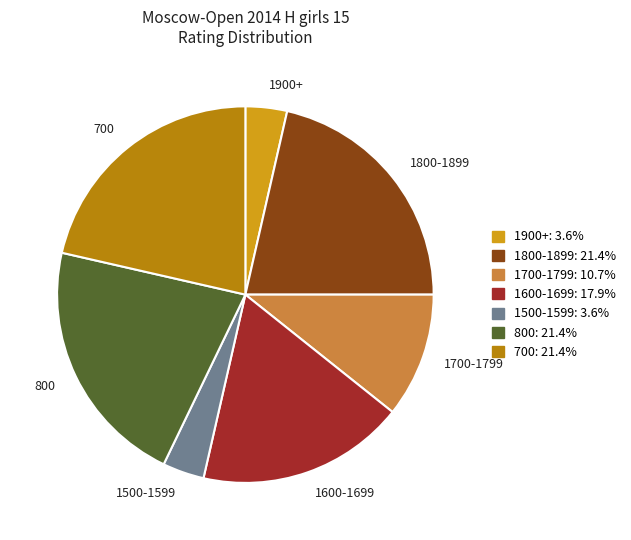

Which has a higher value, 1500-1599 or 800?

800